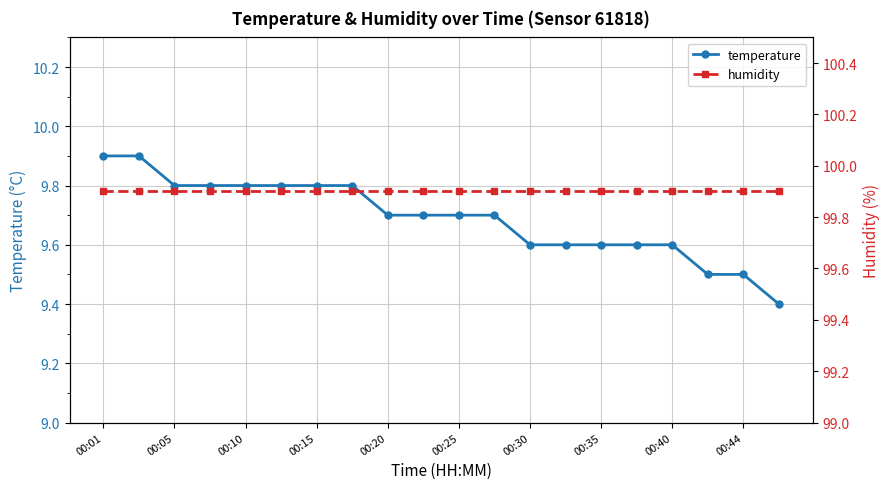

What are all the series names shown in the legend?

temperature, humidity